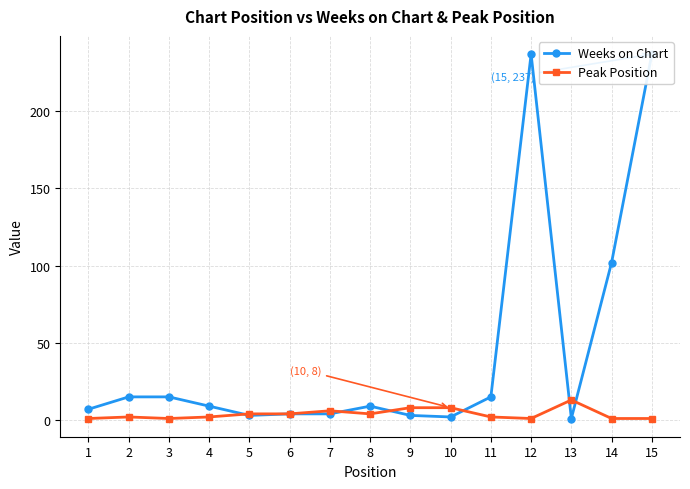

Does the chart have visible grid lines?

Yes